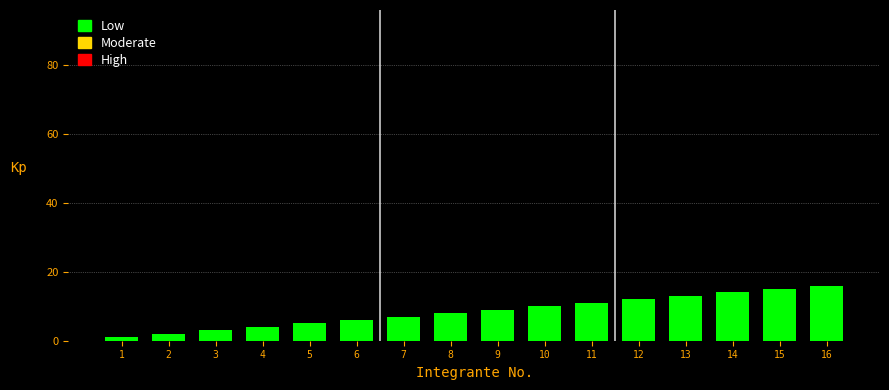

What is the sum of all values?

136